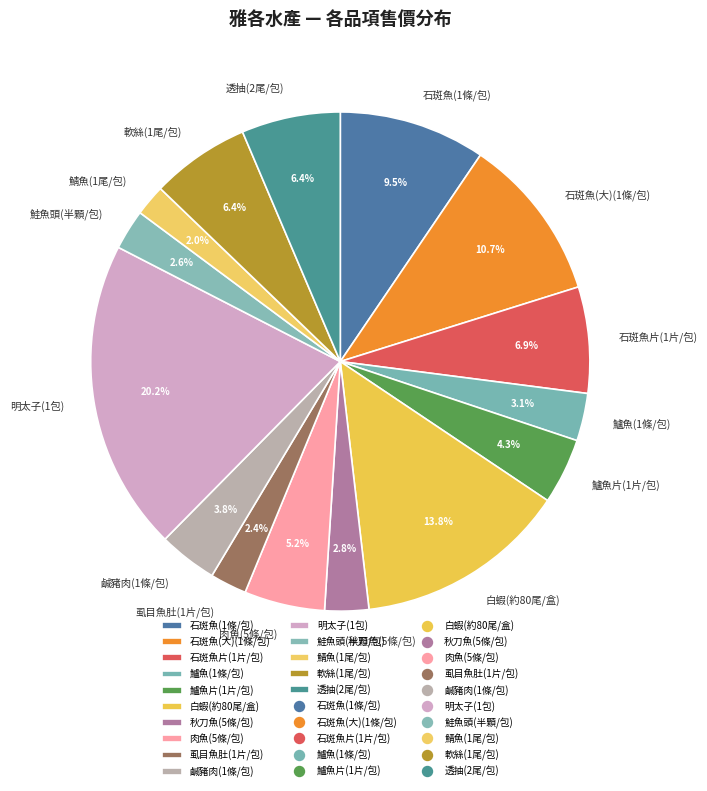

To the nearest percent, what portion does 鮭魚頭(半顆/包) represent?

3%